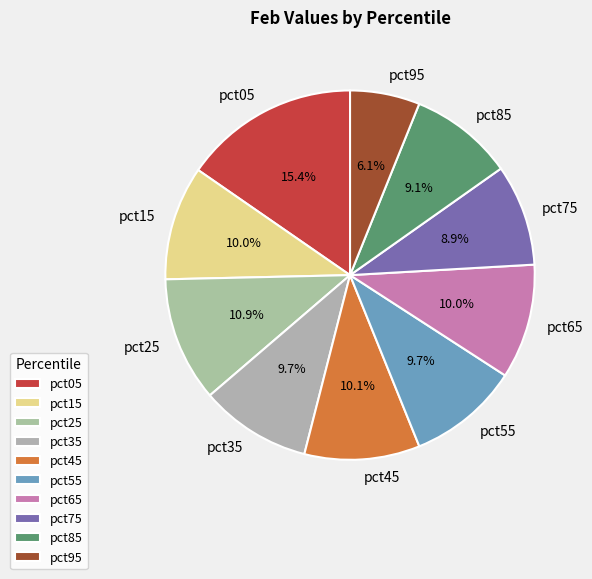

Combined, what portion of the pie is pct15 and pct75?

18.9%